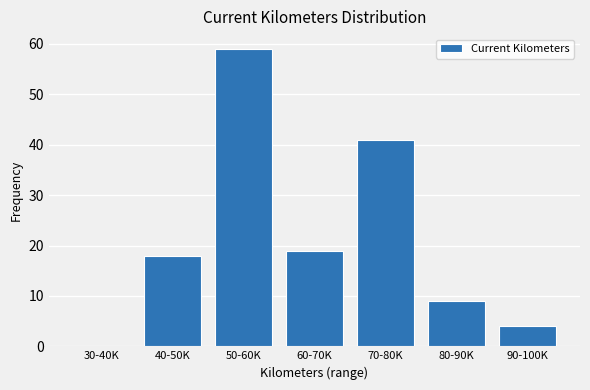

Reading left to right, transcribe all the data shown in this chart.

30-40K=0	40-50K=18	50-60K=59	60-70K=19	70-80K=41	80-90K=9	90-100K=4